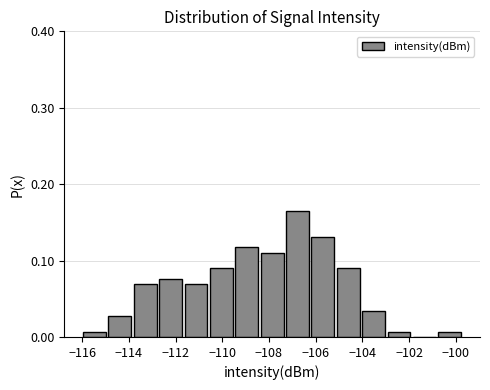

Reading left to right, list every bar in this chart as the range it spans on the x-axis followed by its height. Neither the bar edges nor the heights are printed on the chart, so give them approximately, as read against the axes.

-116.0 to -115.0: under 0.01
-115.0 to -113.8: 0.03
-113.8 to -112.8: 0.07
-112.8 to -111.6: 0.08
-111.6 to -110.6: 0.07
-110.6 to -109.4: 0.09
-109.4 to -108.4: 0.12
-108.4 to -107.4: 0.11
-107.4 to -106.2: 0.17
-106.2 to -105.2: 0.13
-105.2 to -104.0: 0.09
-104.0 to -103.0: 0.03
-103.0 to -101.8: under 0.01
-101.8 to -100.8: 0
-100.8 to -99.8: under 0.01